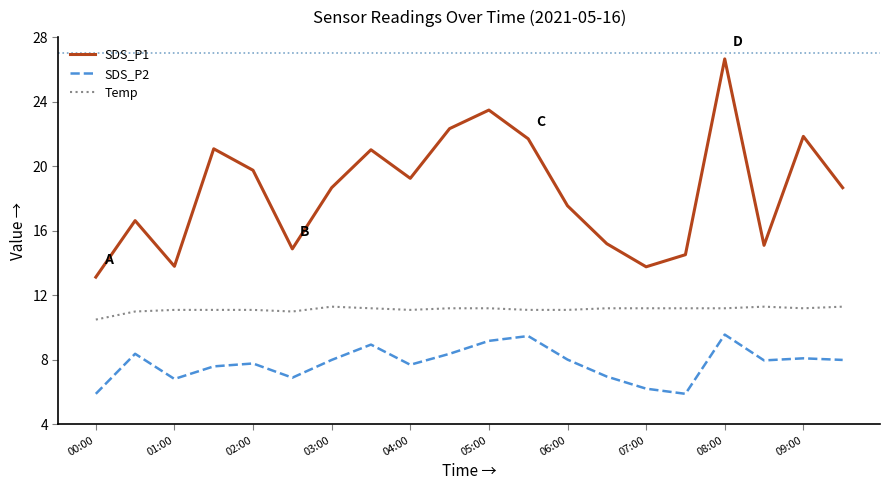

Which series has the widest spread of values?

SDS_P1